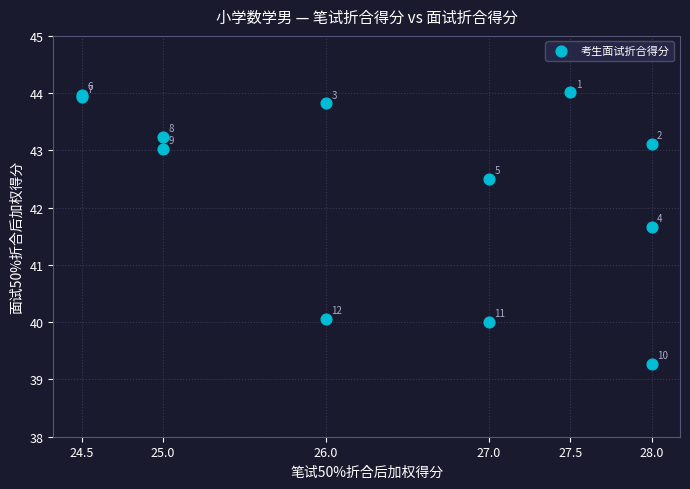

What Y value in the scatter plot is closest to 41?

41.7